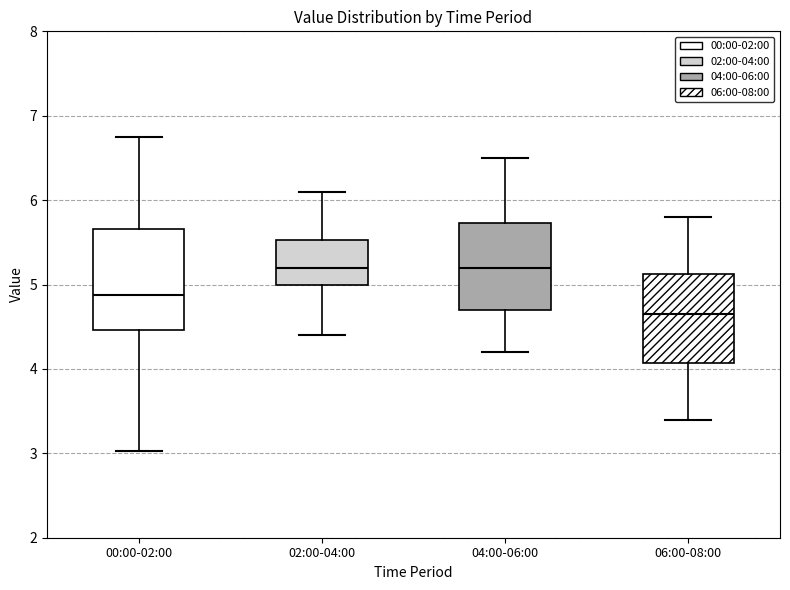

Where does the lower whisker of the box for 02:00-04:00 end on the y-axis? The values are not printed on the chart, so give them approximately, as read against the axis.

4.4